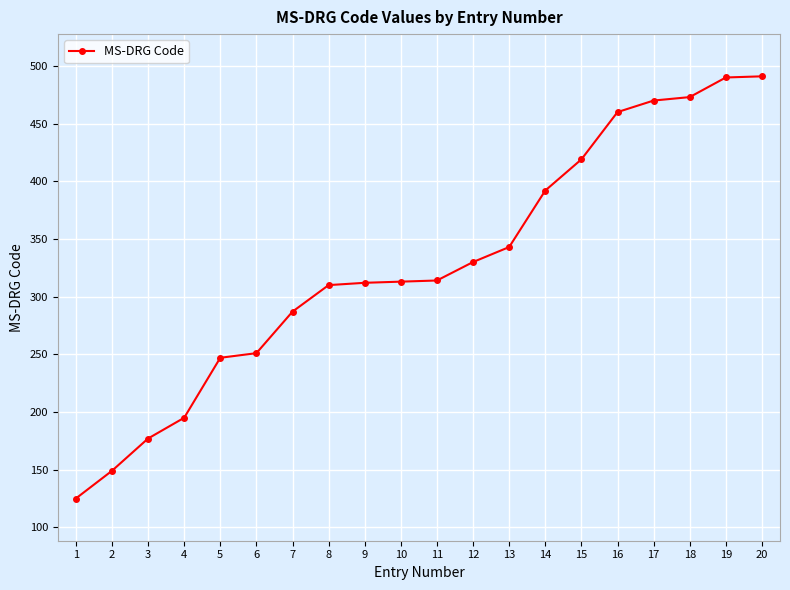

How many values are below 314?

10